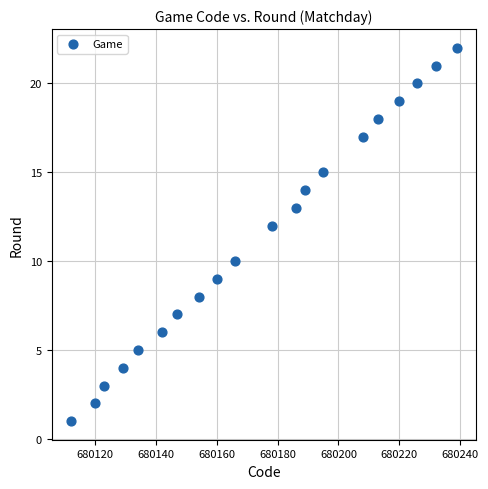

What is the range of Y values (max minus min)?

21